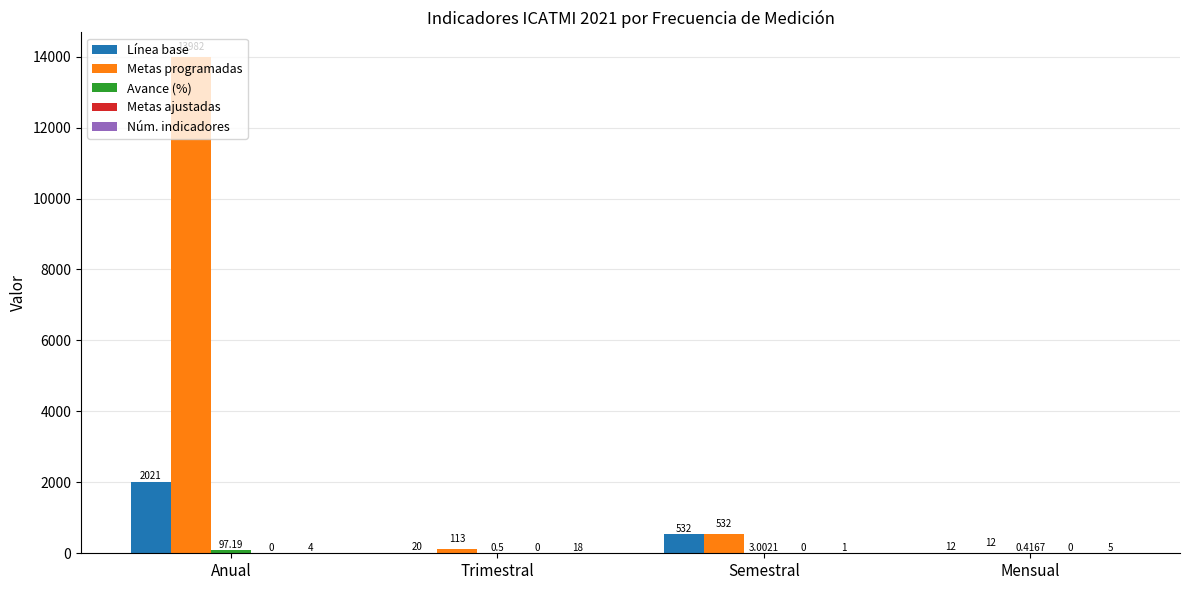

What is the maximum value shown in the chart?

13982.0